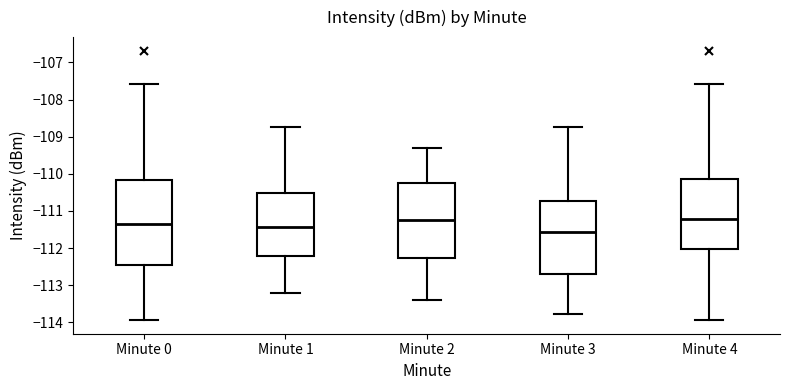

Reading left to right, transcribe this box plot: for each box, give where its median line is, the range the box spans, and where its two whiskers end, as read against the y-axis. The values are not printed on the chart, so give them approximately, as read against the axis.

Minute 0: median -111.3, box -112.5 to -110.2, whiskers -113.9 to -107.6
Minute 1: median -111.4, box -112.2 to -110.5, whiskers -113.2 to -108.7
Minute 2: median -111.2, box -112.3 to -110.2, whiskers -113.4 to -109.3
Minute 3: median -111.6, box -112.7 to -110.7, whiskers -113.8 to -108.7
Minute 4: median -111.2, box -112.0 to -110.1, whiskers -113.9 to -107.6